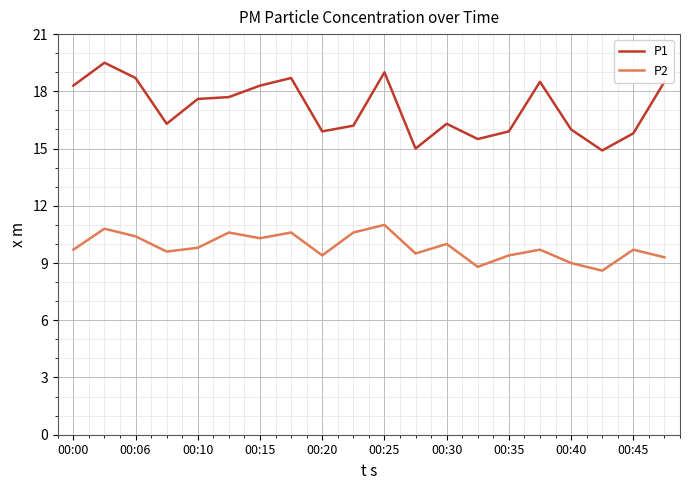

List the series in order of their peak value, highest first.

P1, P2